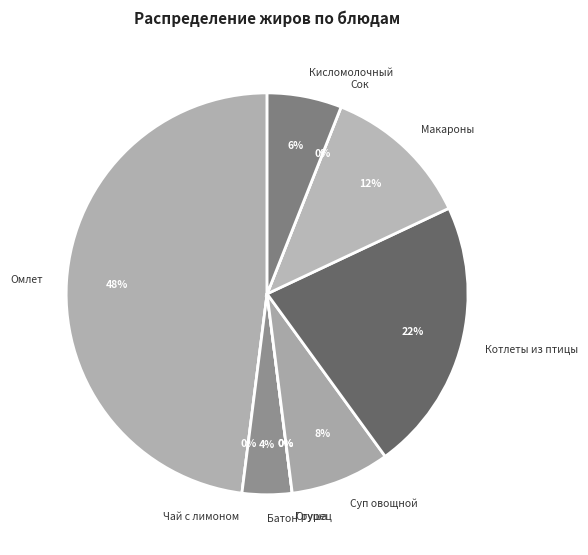

Which has a higher value, Суп из овощей с мясом и сметаной or Батон нарезной обогащенный?

Суп из овощей с мясом и сметаной